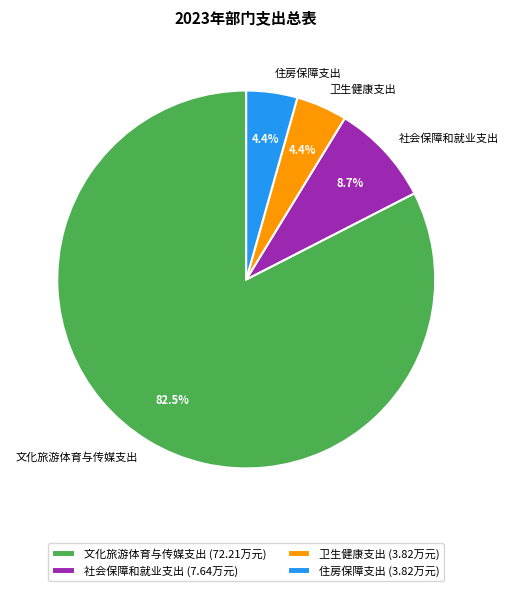

Is 社会保障和就业支出 the majority of the pie?

No